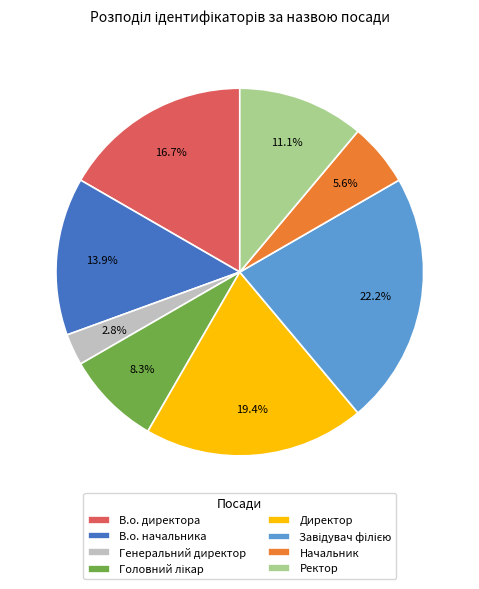

What is the ratio of the value at В.о. директора to the value at Начальник?

3.0